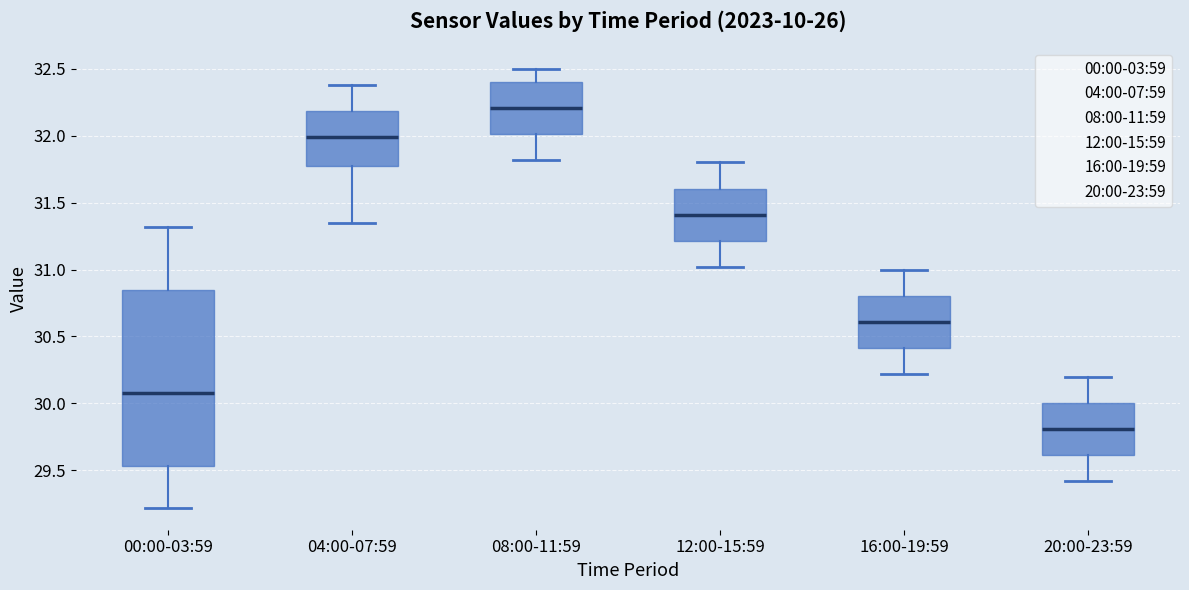

Reading left to right, read every box against the y-axis: the position of its median line, the range the box covers, and the ends of its whiskers. The values are not printed on the chart, so give them approximately, as read against the axis.

00:00-03:59: median 30.10, box 29.55 to 30.85, whiskers 29.20 to 31.30
04:00-07:59: median 32.00, box 31.75 to 32.20, whiskers 31.35 to 32.40
08:00-11:59: median 32.20, box 32.00 to 32.40, whiskers 31.80 to 32.50
12:00-15:59: median 31.40, box 31.20 to 31.60, whiskers 31.00 to 31.80
16:00-19:59: median 30.60, box 30.40 to 30.80, whiskers 30.20 to 31.00
20:00-23:59: median 29.80, box 29.60 to 30.00, whiskers 29.40 to 30.20